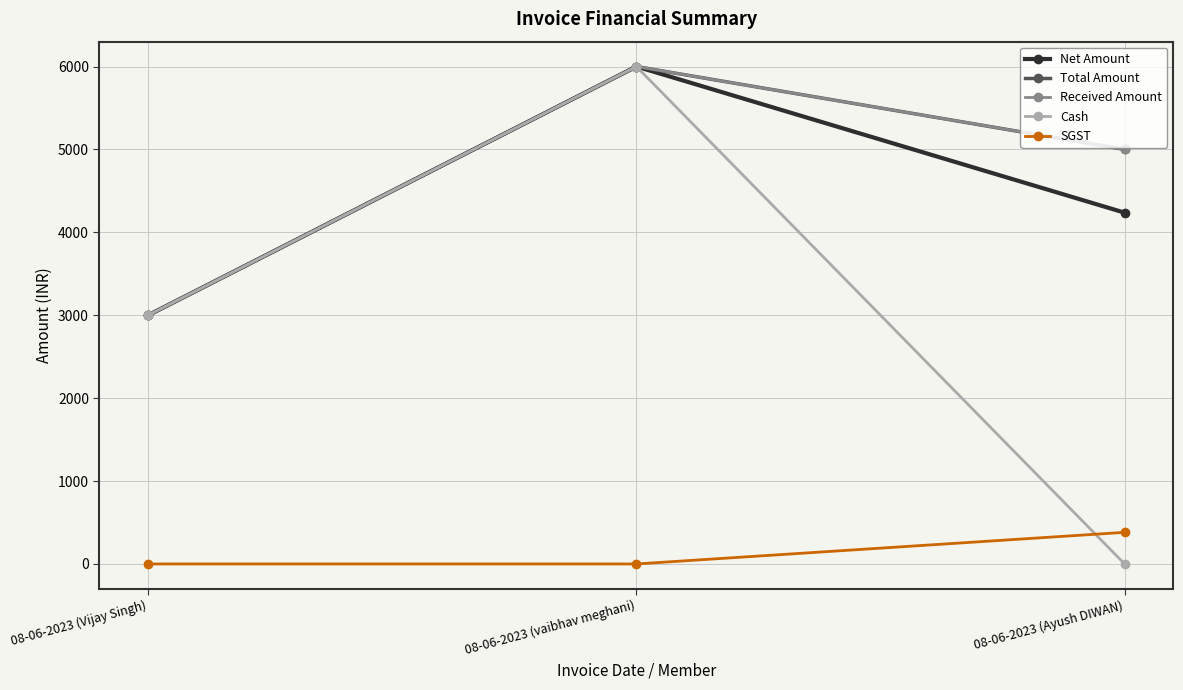

Which series has the widest spread of values?

Cash